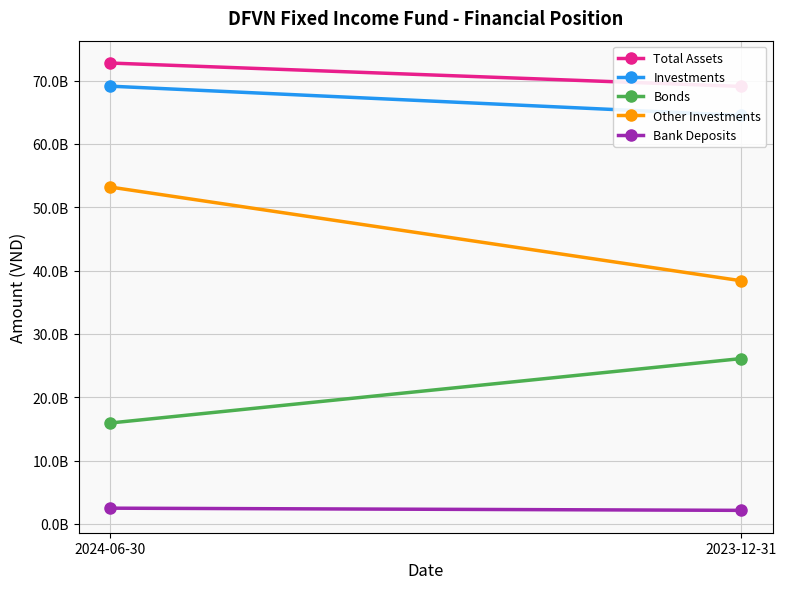

What is the maximum value for Bank Deposits?

2481278712